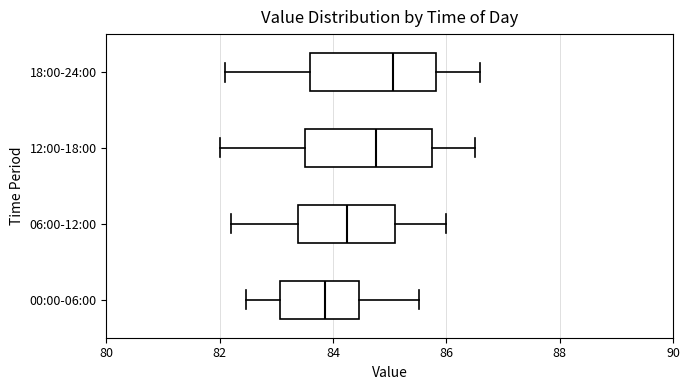

Which box has the furthest to the right median line?

18:00-24:00